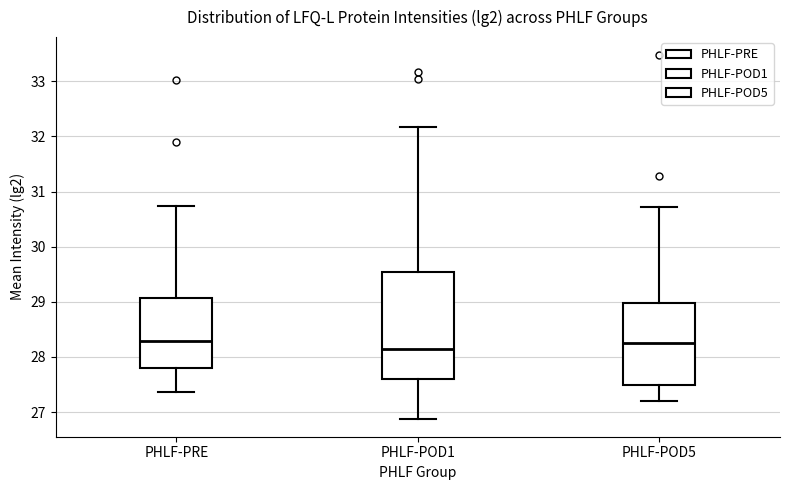

Reading left to right, read every box against the y-axis: the position of its median line, the range the box covers, and the ends of its whiskers. The values are not printed on the chart, so give them approximately, as read against the axis.

PHLF-PRE: median 28.3, box 27.8 to 29.1, whiskers 27.4 to 30.7
PHLF-POD1: median 28.1, box 27.6 to 29.5, whiskers 26.9 to 32.2
PHLF-POD5: median 28.3, box 27.5 to 29.0, whiskers 27.2 to 30.7